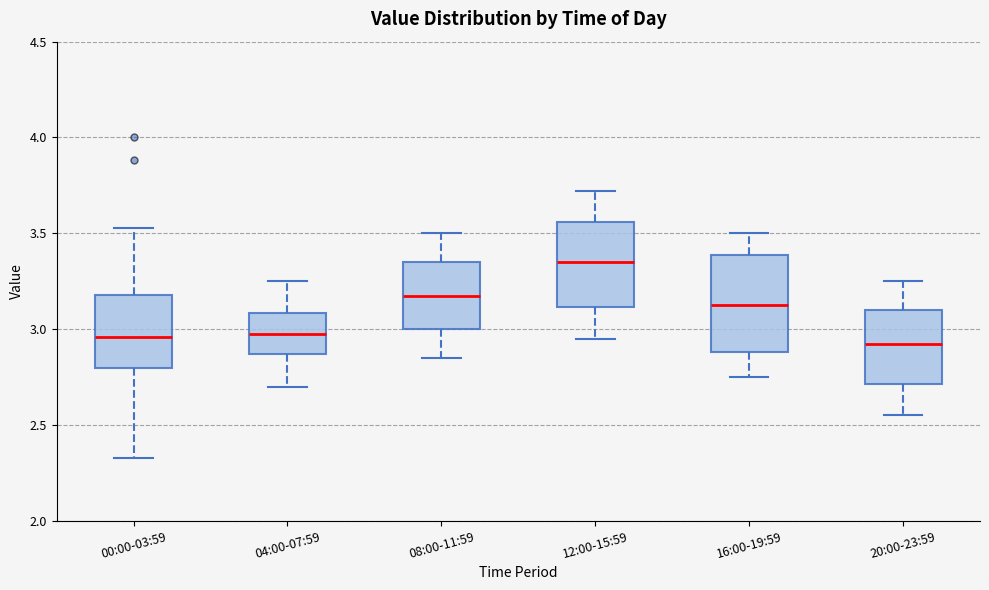

Where is the lower edge of the box for 12:00-15:59 on the y-axis? The values are not printed on the chart, so give them approximately, as read against the axis.

3.10